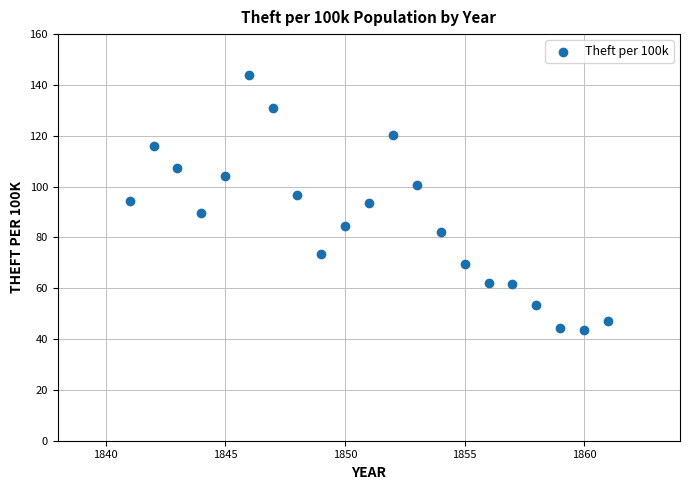

What is the range of X values (max minus min)?

20.0